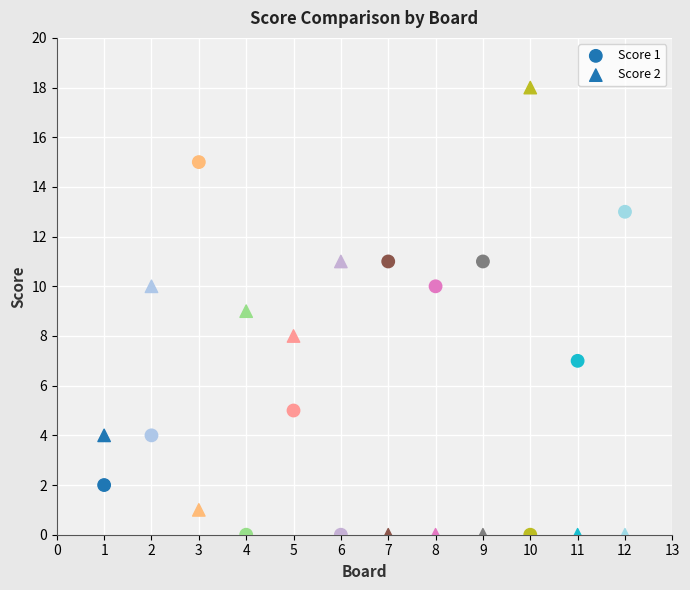

How many data points are displayed?

24